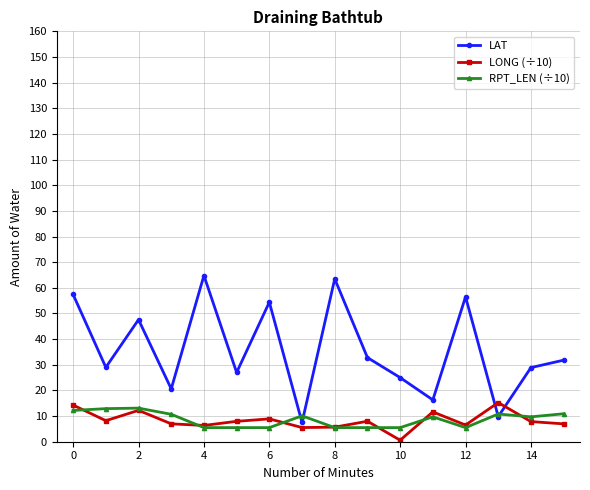

Which series has the largest range (max minus min)?

LAT